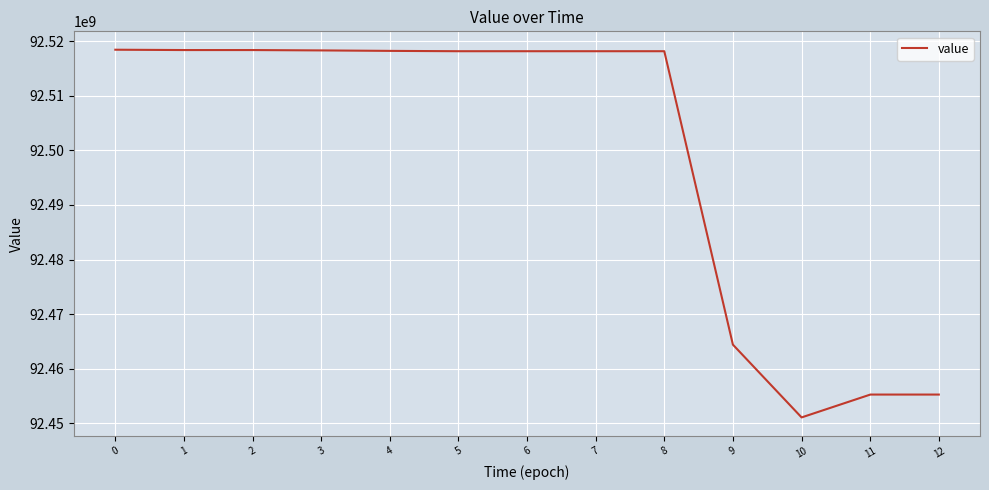

What is the difference between the maximum and minimum values?

67317760